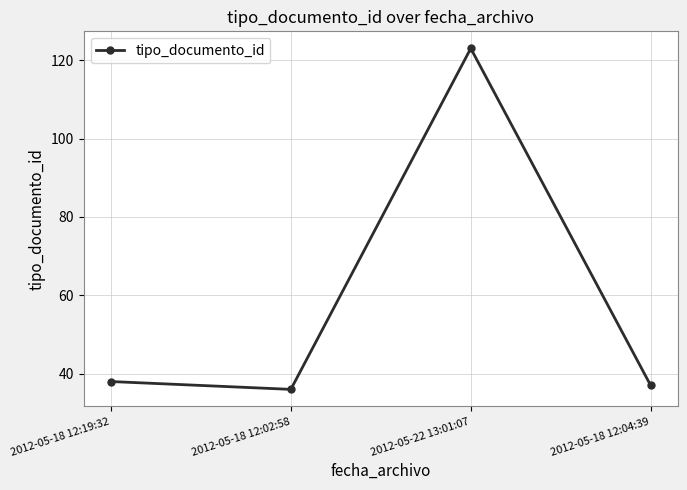

Rank the categories by value from highest to lowest.

2012-05-22 13:01:07, 2012-05-18 12:19:32, 2012-05-18 12:04:39, 2012-05-18 12:02:58